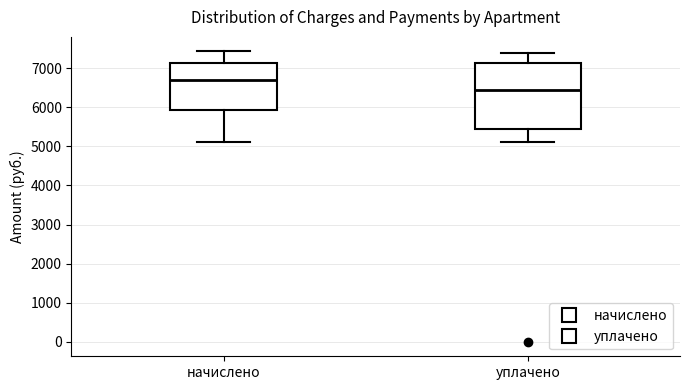

Reading left to right, read every box against the y-axis: the position of its median line, the range the box covers, and the ends of its whiskers. The values are not printed on the chart, so give them approximately, as read against the axis.

начислено: median 6700, box 5900 to 7100, whiskers 5100 to 7400
уплачено: median 6400, box 5400 to 7100, whiskers 5100 to 7400